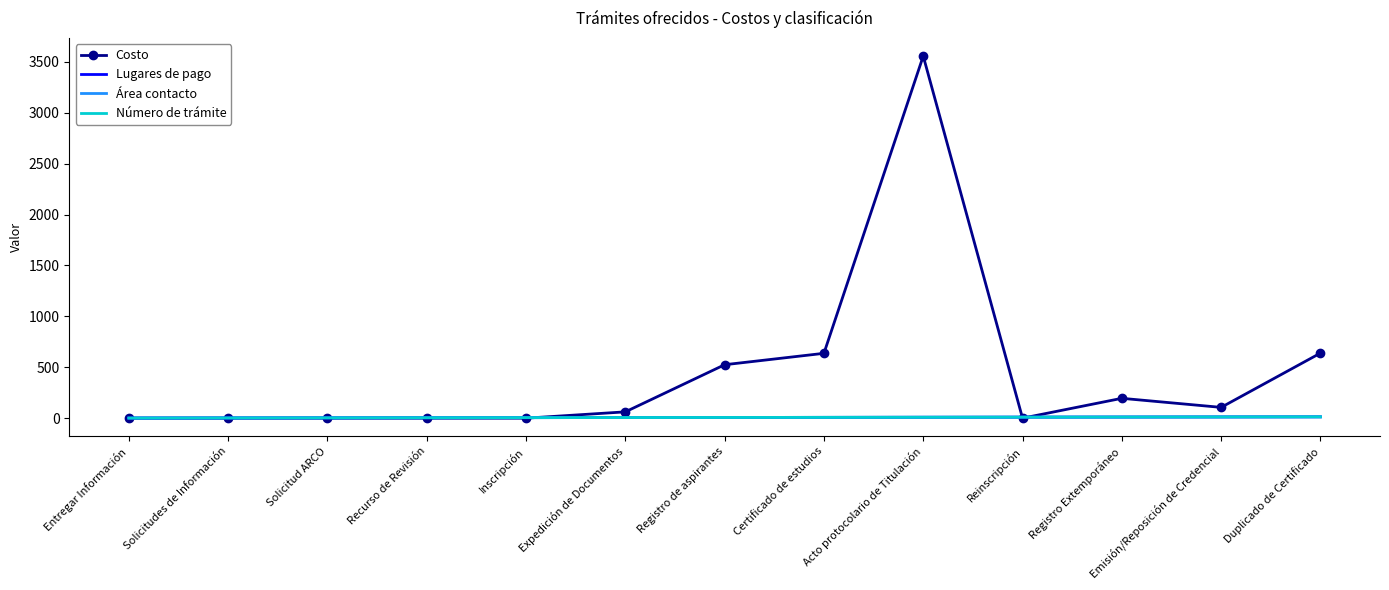

At Reinscripción, list the series in order from largest to smallest.

Lugares de pago, Área contacto, Número de trámite, Costo